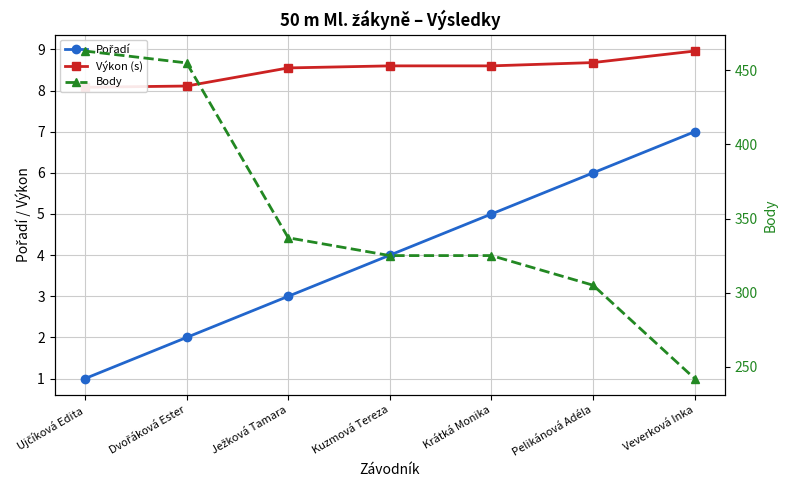

Reading left to right, transcribe all the data shown in this chart.

Pořadí: 1.0	2.0	3.0	4.0	5.0	6.0	7.0
Výkon (s): 8.1	8.1	8.6	8.6	8.6	8.7	9.0
Body: 463.0	455.0	337.0	325.0	325.0	305.0	242.0